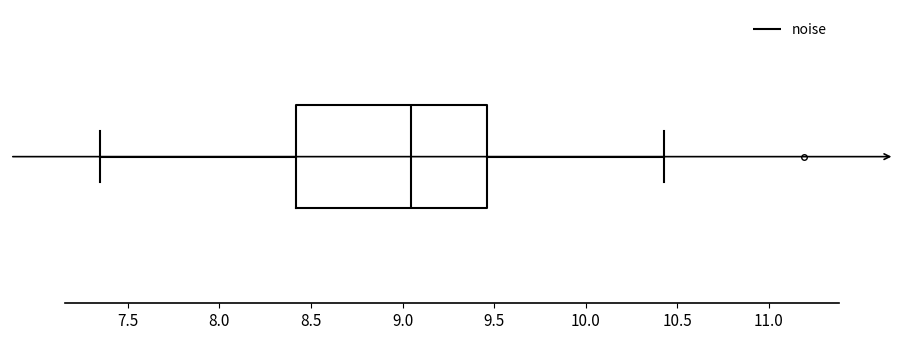

Read this box plot against the x-axis: the position of the median line, the range covered by the box, and the ends of both whiskers. The values are not printed on the chart, so give them approximately, as read against the axis.

median 9.05, box 8.40 to 9.45, whiskers 7.35 to 10.45